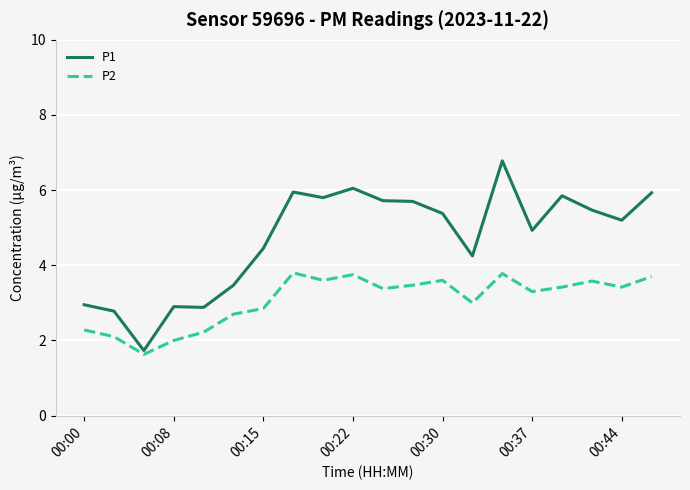

How many interior local valleys does the P2 series have?

6